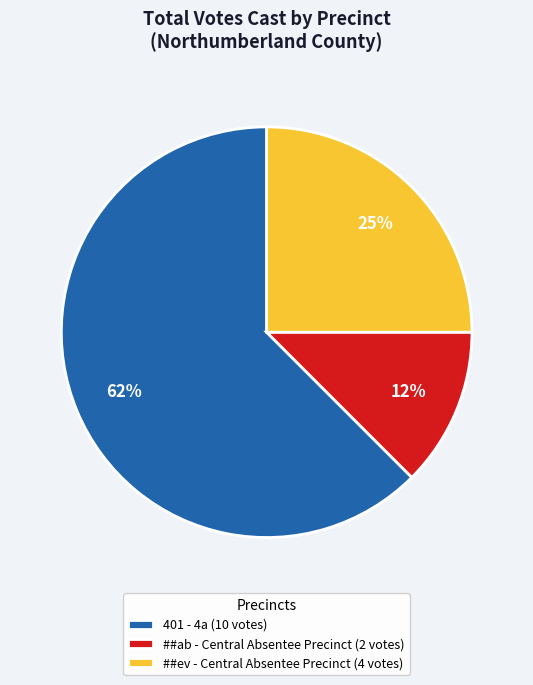

Which slice is the smallest?

##ab - Central Absentee Precinct (2 votes)